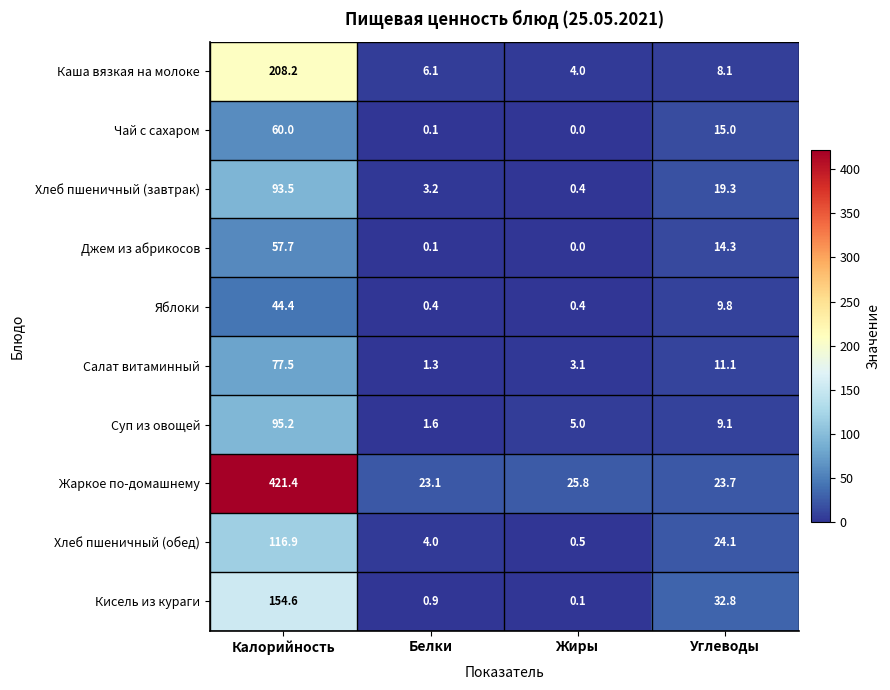

How many data points does each series have?

4